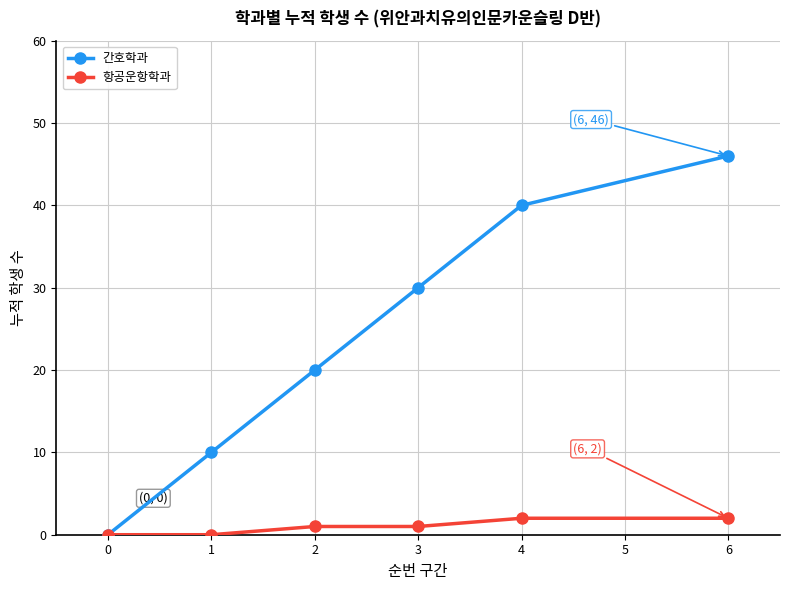

The value of 항공운항학과 at 4 is 2. True or false?

True